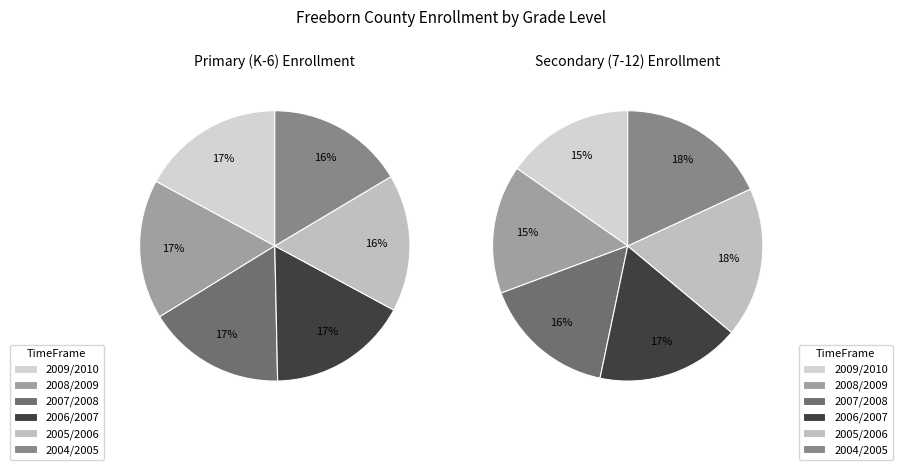

Which has a higher value, 2007/2008 or 2005/2006?

2007/2008